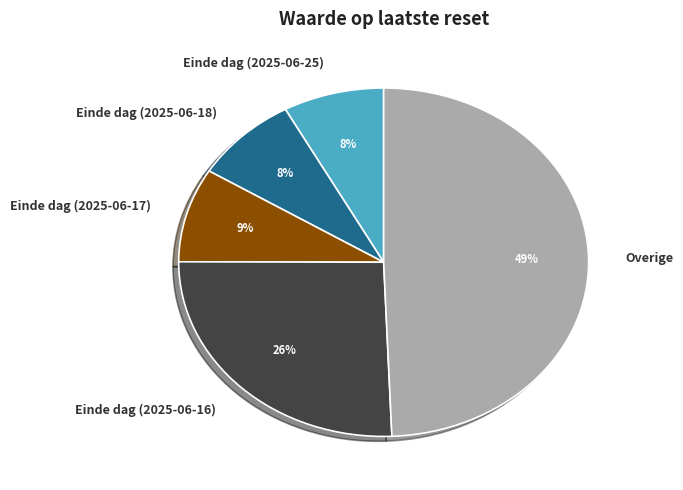

Is there any slice that represents more than half of the pie?

No